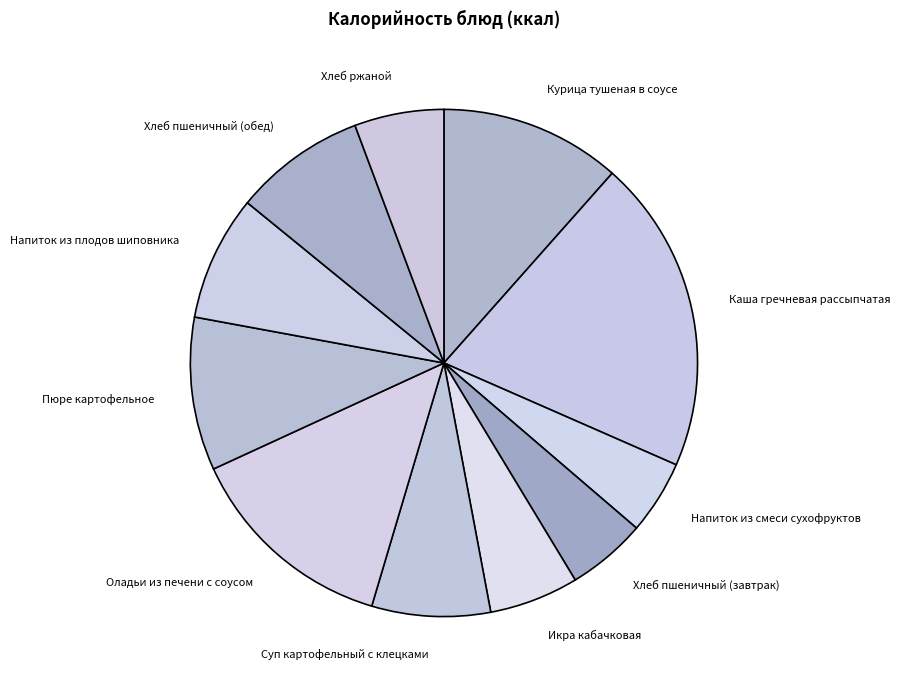

How many slices are in this pie chart?

11